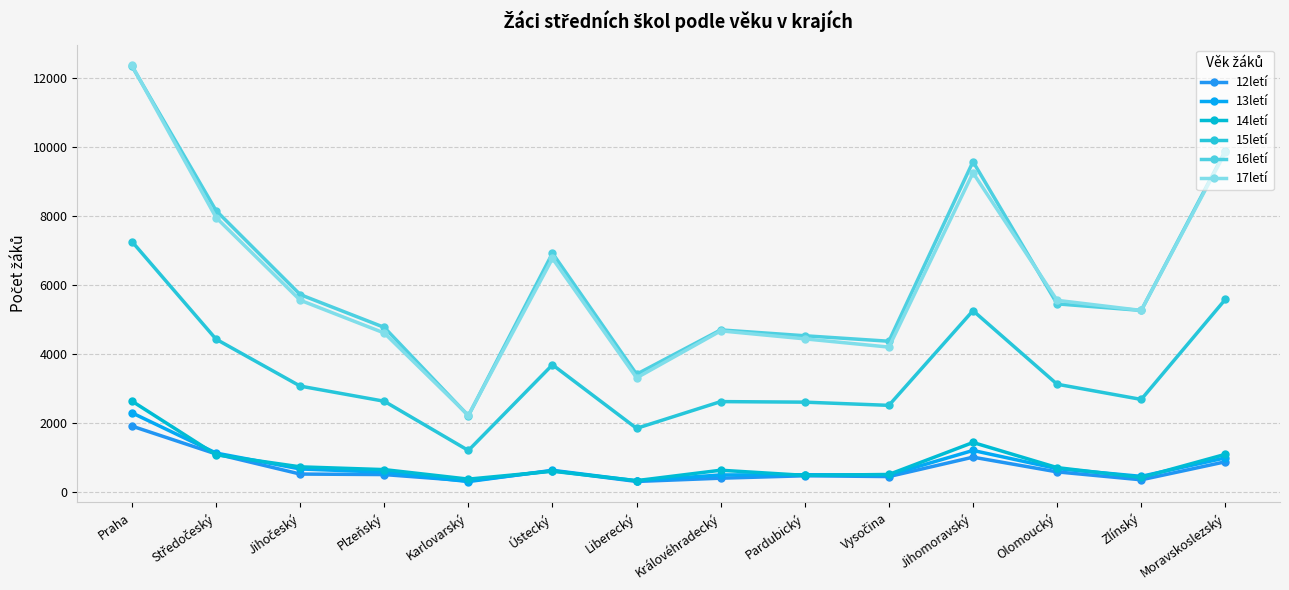

What is the label of the 11th point from the right?

Plzeňský